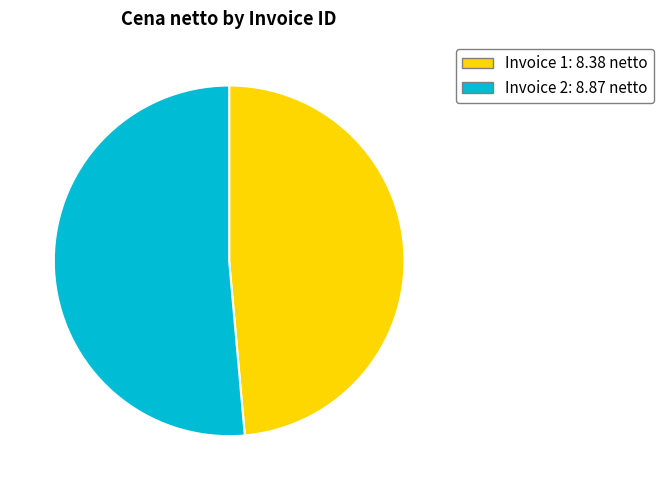

Approximately how many times larger is the value at 1 compared to 2?

0.9